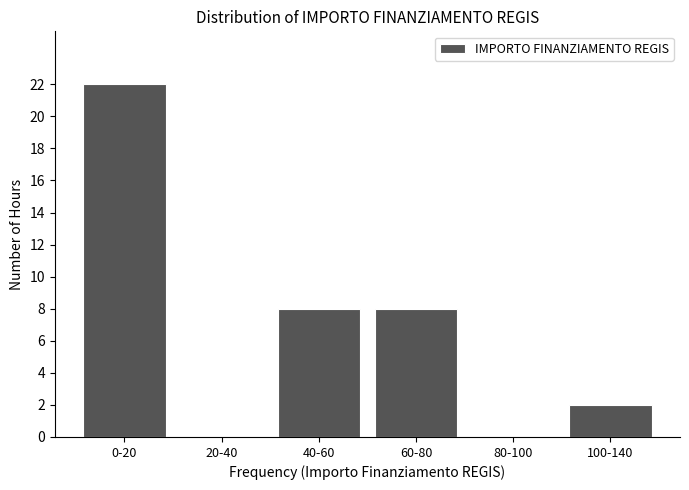

Reading left to right, list all the values displayed in this chart.

0-20=22	20-40=0	40-60=8	60-80=8	80-100=0	100-140=2